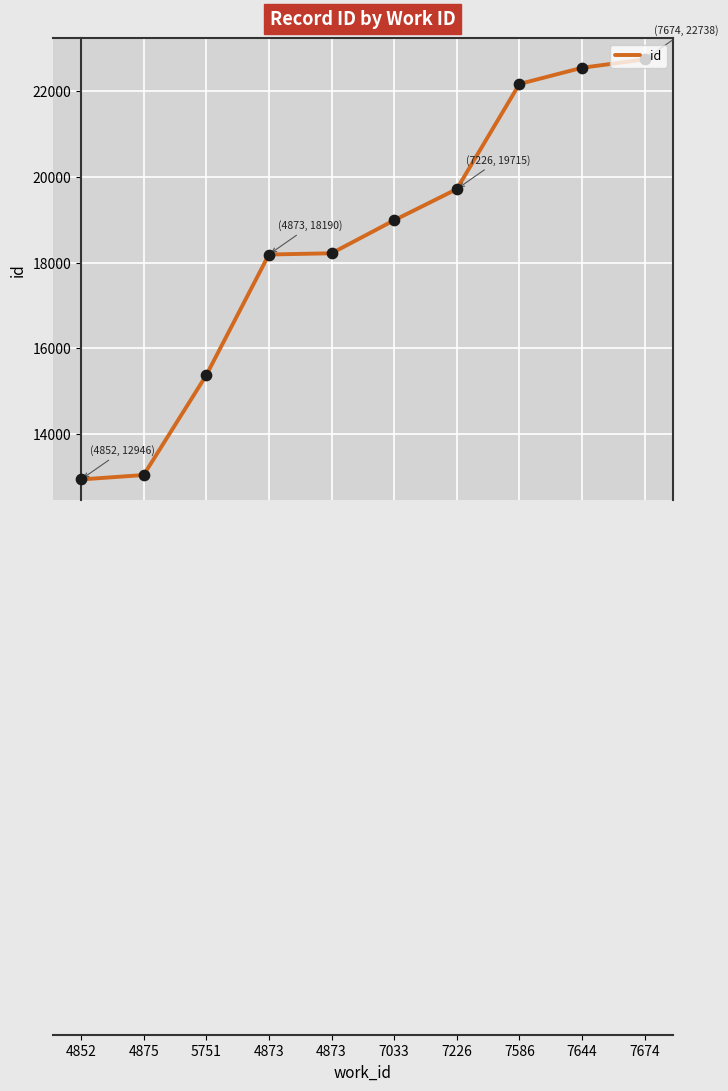

What is the change in value from 4873 to 4873?

+29